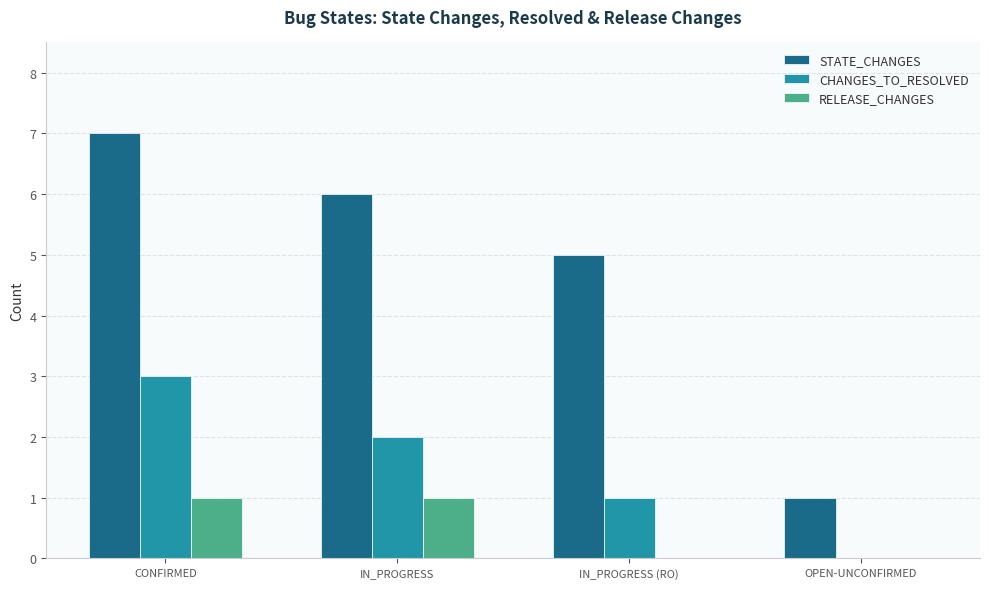

The value of STATE_CHANGES at CONFIRMED is 12. True or false?

False